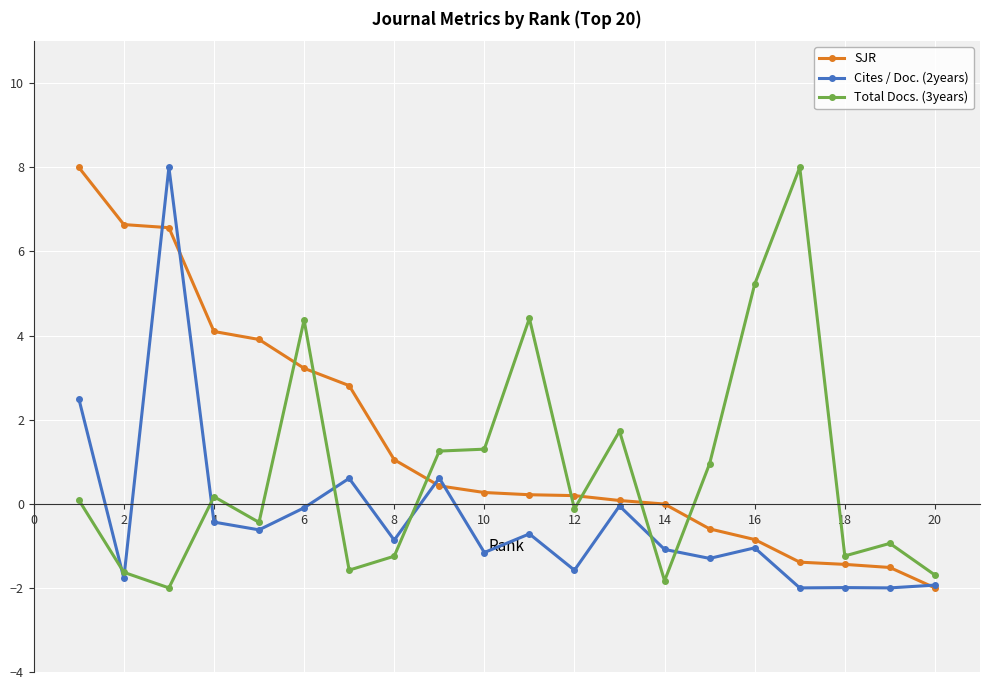

List the series in order of their overall mean, highest first.

SJR, Total Docs. (3years), Cites / Doc. (2years)